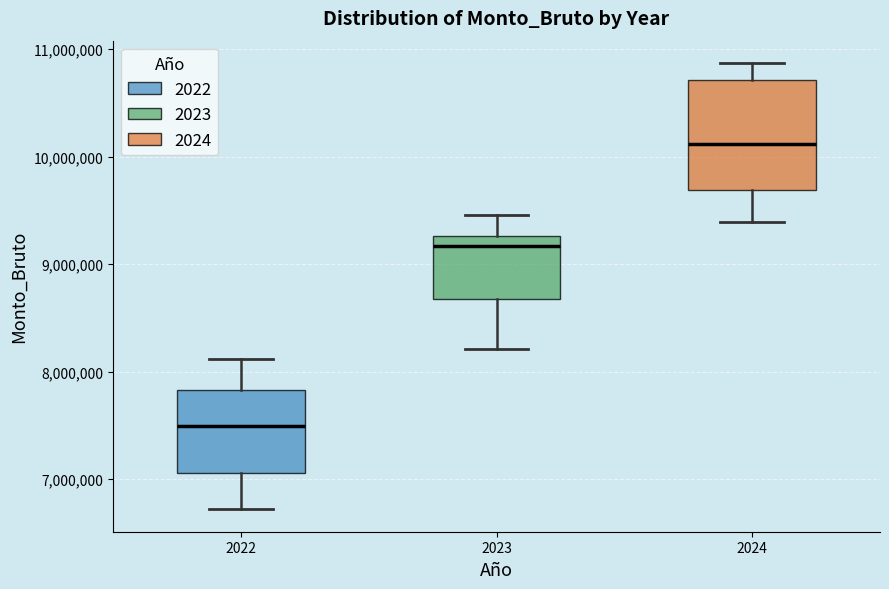

Reading left to right, read every box against the y-axis: the position of its median line, the range the box covers, and the ends of its whiskers. The values are not printed on the chart, so give them approximately, as read against the axis.

2022: median 7500000, box 7100000 to 7800000, whiskers 6700000 to 8100000
2023: median 9200000, box 8700000 to 9300000, whiskers 8200000 to 9500000
2024: median 10100000, box 9700000 to 10700000, whiskers 9400000 to 10900000